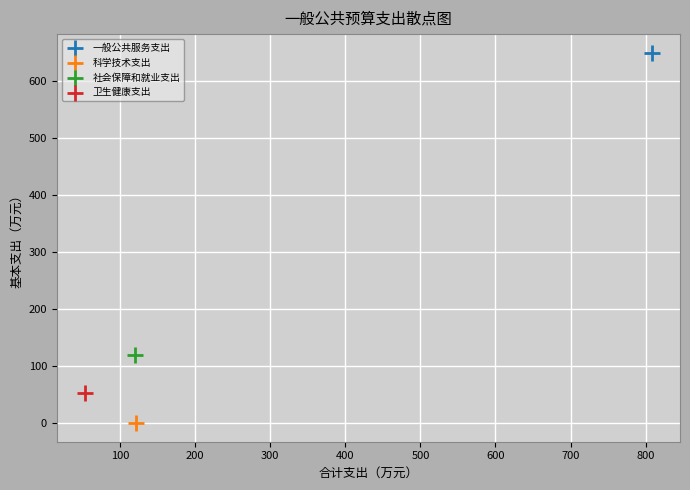

Which series contains the lowest Y value?

科学技术支出